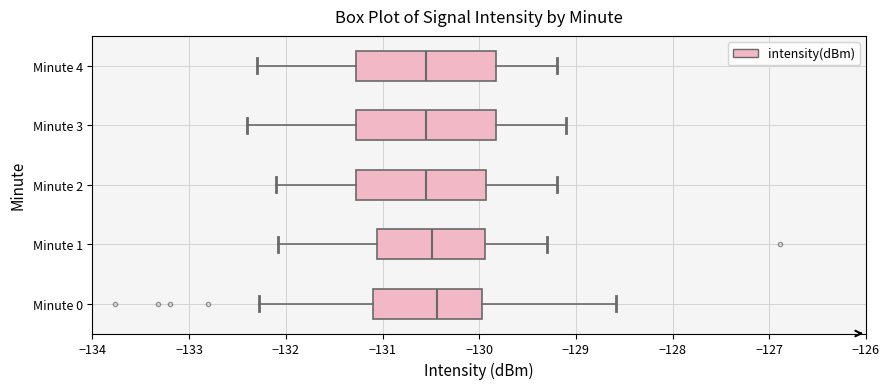

Reading bottom to top, read every box against the x-axis: the position of its median line, the range the box covers, and the ends of its whiskers. The values are not printed on the chart, so give them approximately, as read against the axis.

Minute 0: median -130.4, box -131.1 to -130.0, whiskers -132.3 to -128.6
Minute 1: median -130.5, box -131.1 to -129.9, whiskers -132.1 to -129.3
Minute 2: median -130.5, box -131.3 to -129.9, whiskers -132.1 to -129.2
Minute 3: median -130.5, box -131.3 to -129.8, whiskers -132.4 to -129.1
Minute 4: median -130.5, box -131.3 to -129.8, whiskers -132.3 to -129.2